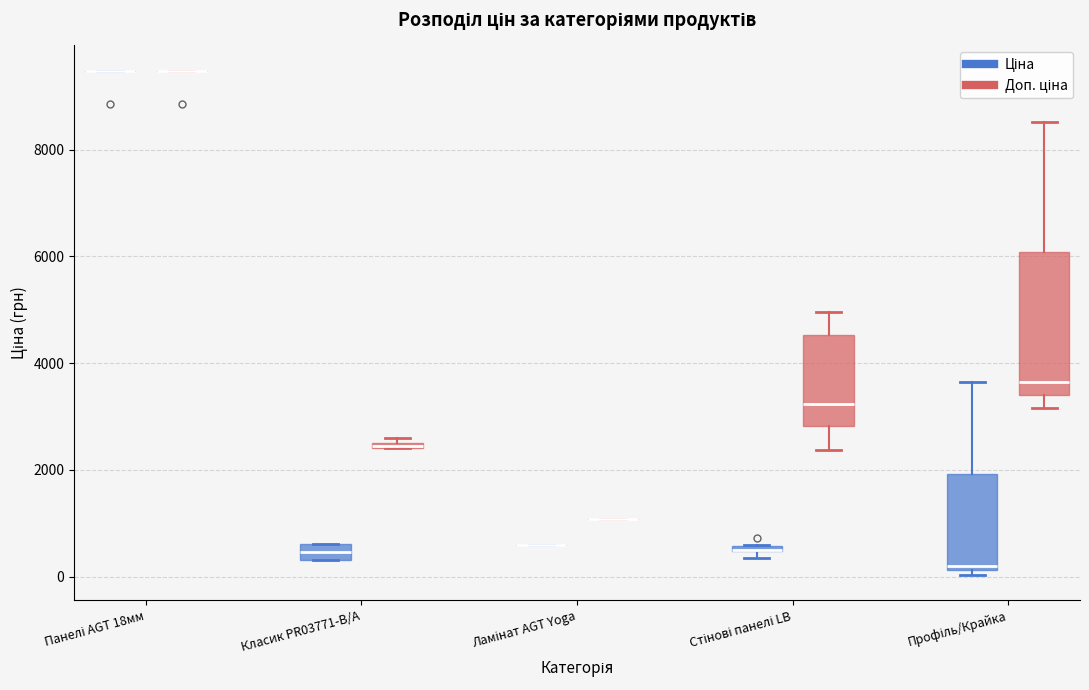

Where is the upper edge of the box for Профіль/Крайка (Ціна) on the y-axis? The values are not printed on the chart, so give them approximately, as read against the axis.

2000